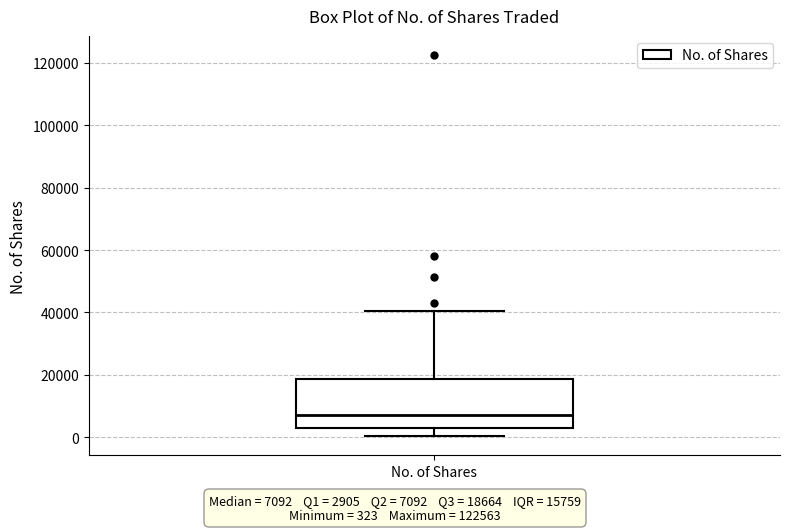

Read this box plot against the y-axis: the position of the median line, the range covered by the box, and the ends of both whiskers. The values are not printed on the chart, so give them approximately, as read against the axis.

median 8000, box 2000 to 18000, whiskers 0 to 40000